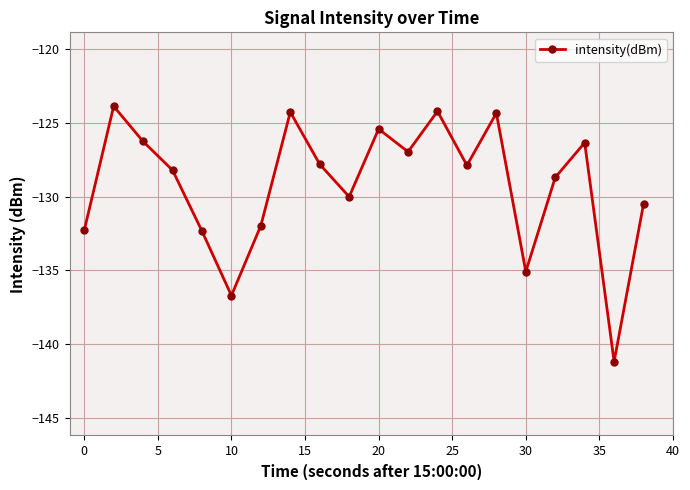

True or false: the data has more than 0 interior local peaks.

True